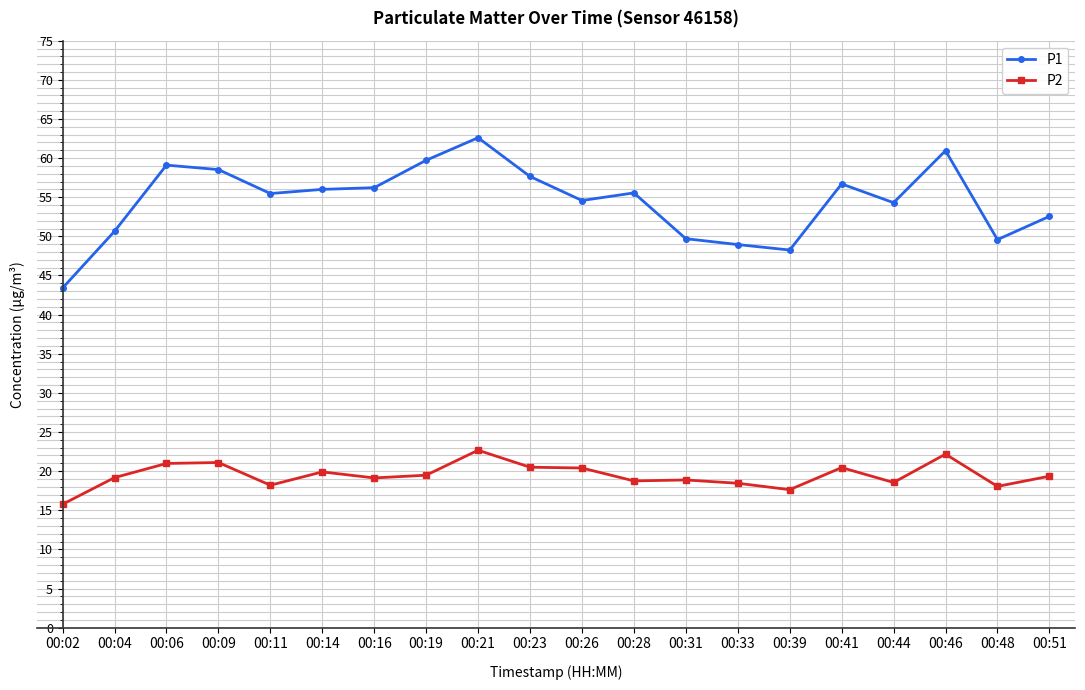

List the series in order of their overall mean, highest first.

P1, P2